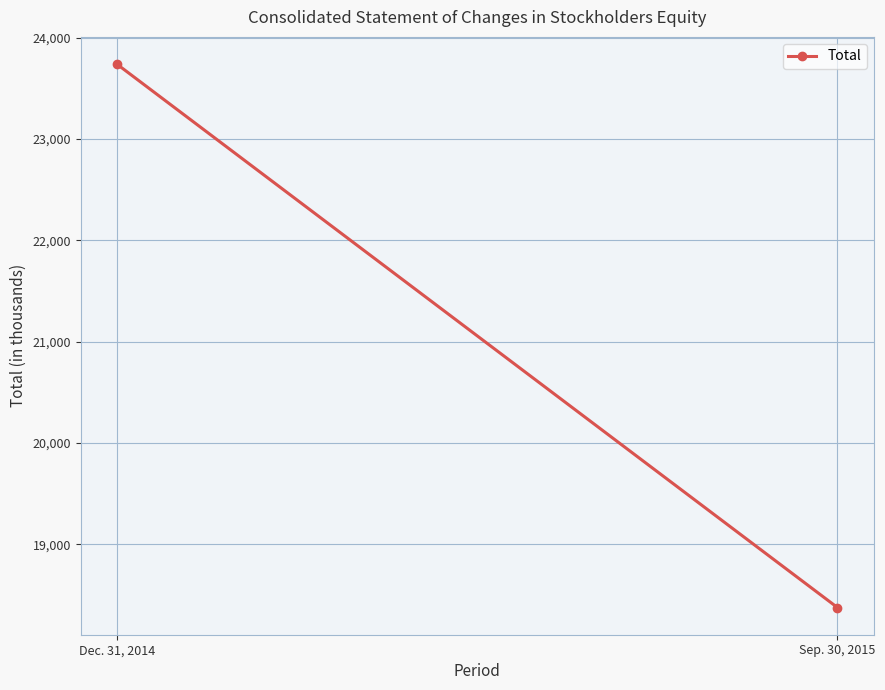

Is it true that the value at Sep. 30, 2015 is 31963?

False